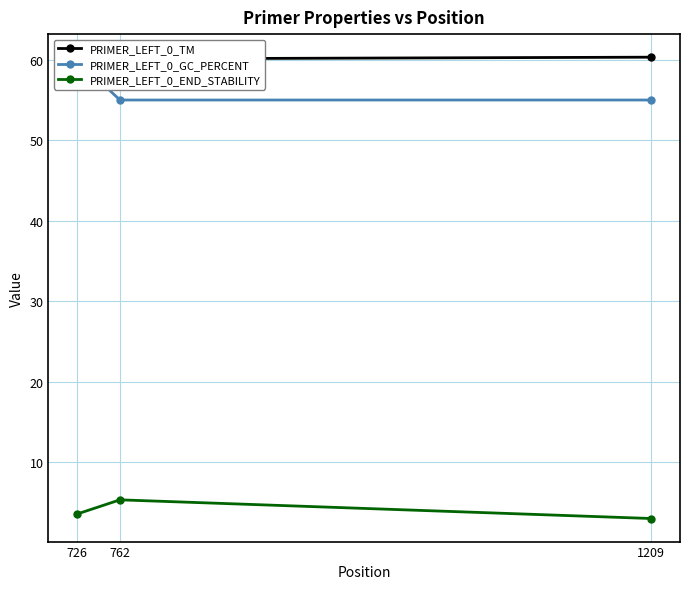

At which category is the sum across all series the highest?

726